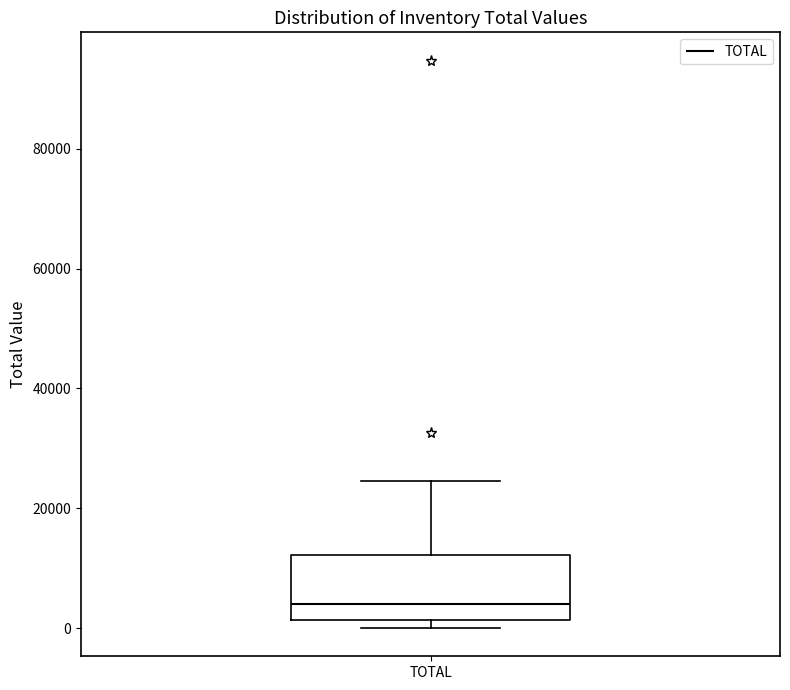

Where is the lower edge of the box for TOTAL on the y-axis? The values are not printed on the chart, so give them approximately, as read against the axis.

2000